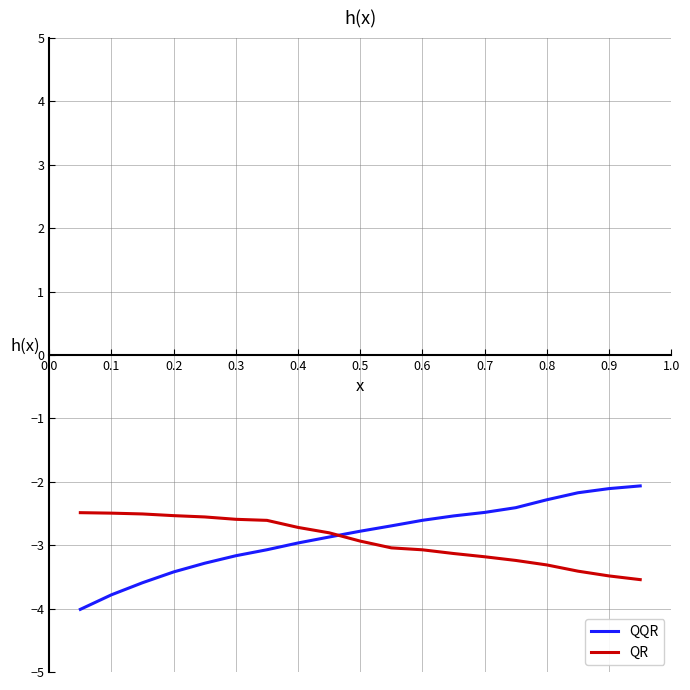

What is the difference between the second highest and second lowest values in the QQR series?

1.7